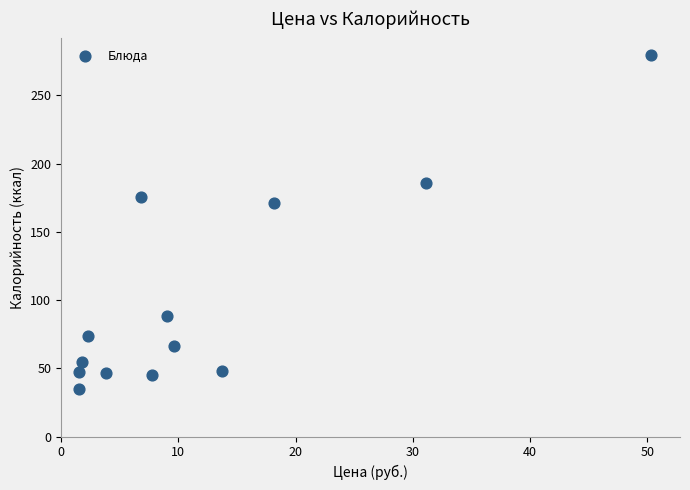

What is the range of Y values (max minus min)?

244.8